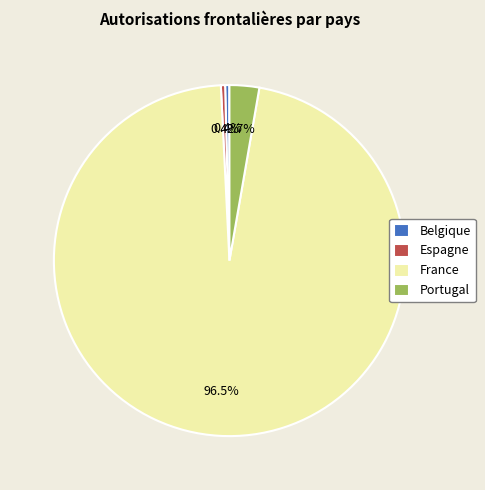

Which category has the biggest portion of the pie?

France